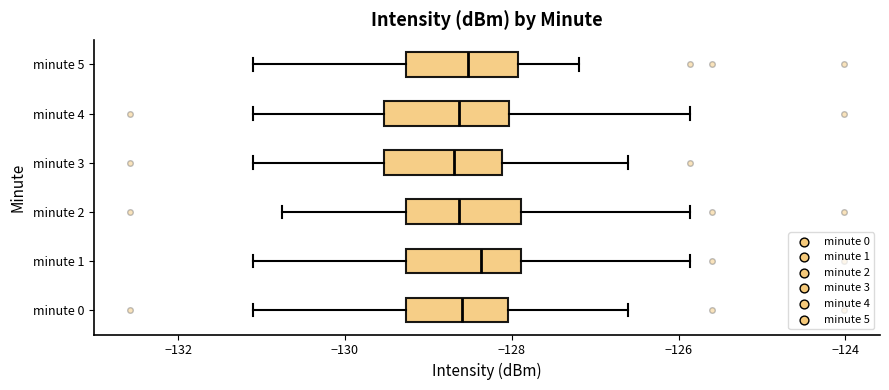

Reading bottom to top, transcribe this box plot: for each box, give where its median line is, the range the box spans, and where its two whiskers end, as read against the x-axis. The values are not printed on the chart, so give them approximately, as read against the axis.

minute 0: median -128.6, box -129.2 to -128.0, whiskers -131.2 to -126.6
minute 1: median -128.4, box -129.2 to -127.8, whiskers -131.2 to -125.8
minute 2: median -128.6, box -129.2 to -127.8, whiskers -130.8 to -125.8
minute 3: median -128.6, box -129.6 to -128.2, whiskers -131.2 to -126.6
minute 4: median -128.6, box -129.6 to -128.0, whiskers -131.2 to -125.8
minute 5: median -128.6, box -129.2 to -128.0, whiskers -131.2 to -127.2